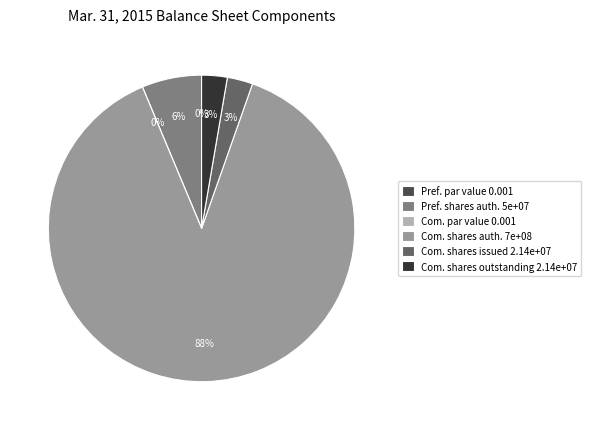

Does Common stock; shares issued account for over 50% of the chart?

No